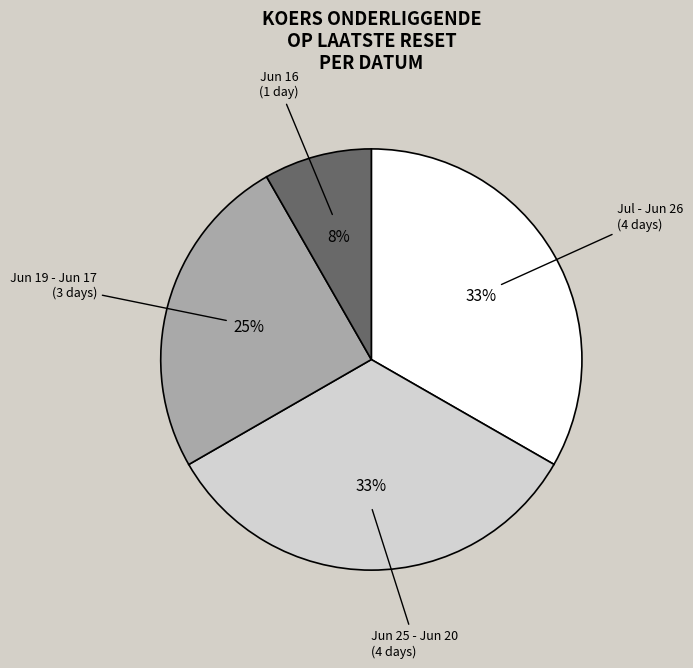

To the nearest percent, what is the difference between the largest and smallest slice percentages?

25%